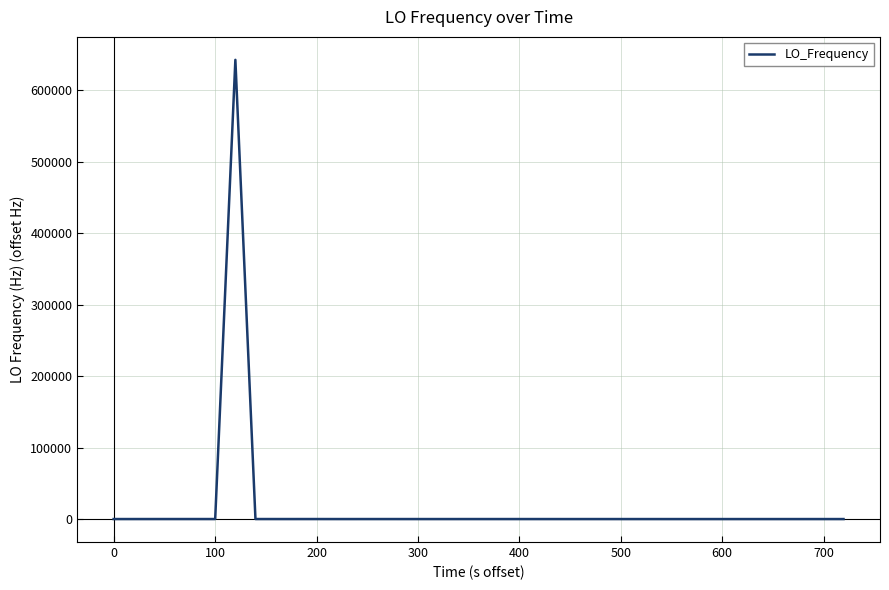

What is the sum of all values?

642370.4